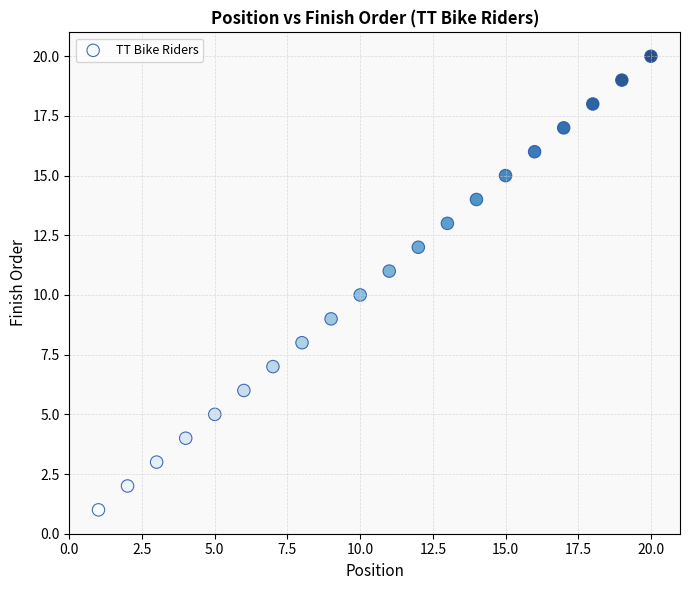

What is the range of X values (max minus min)?

19